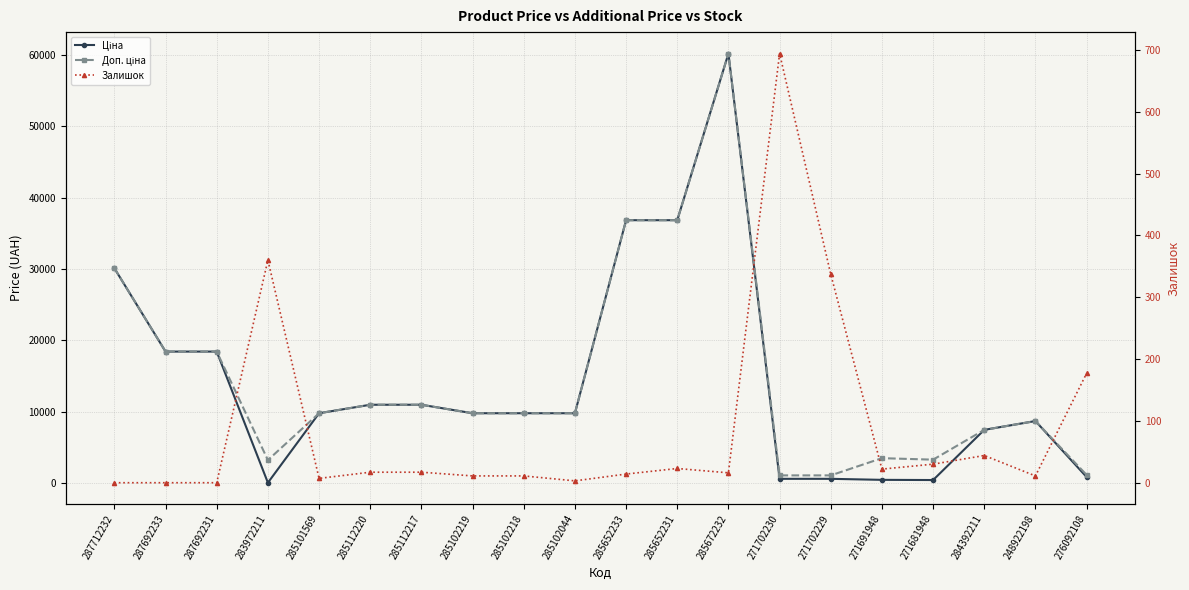

At which category does Ціна reach its first local valley?

283972211